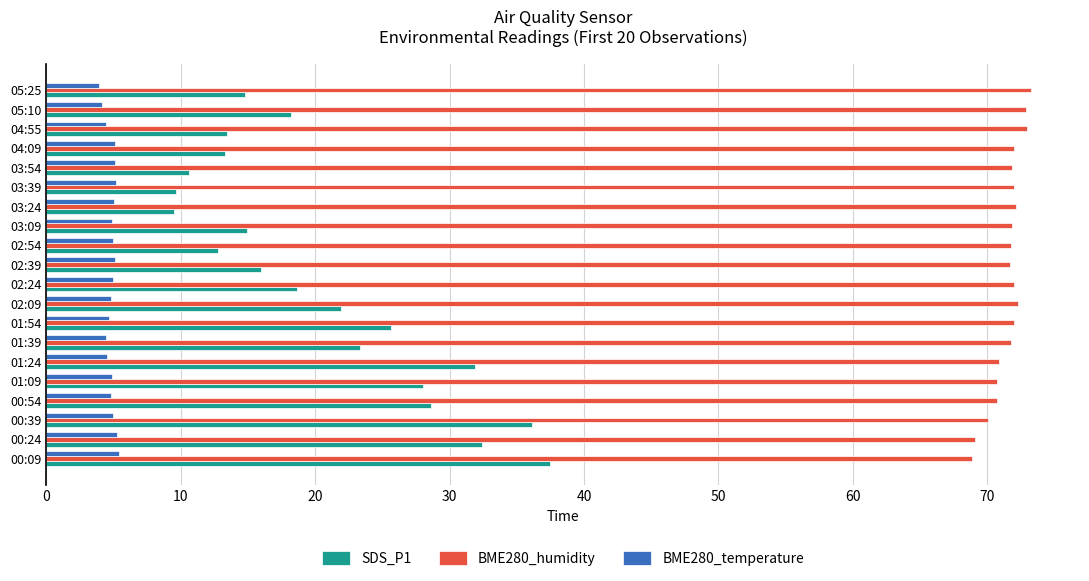

Which series has the widest spread of values?

SDS_P1